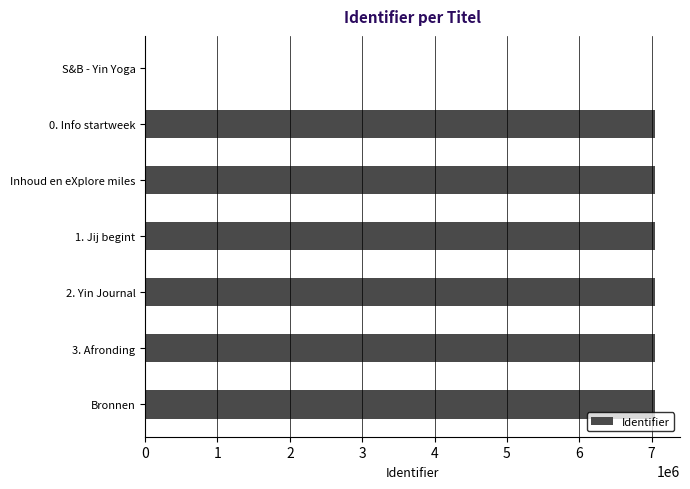

What is the average value?

6034247